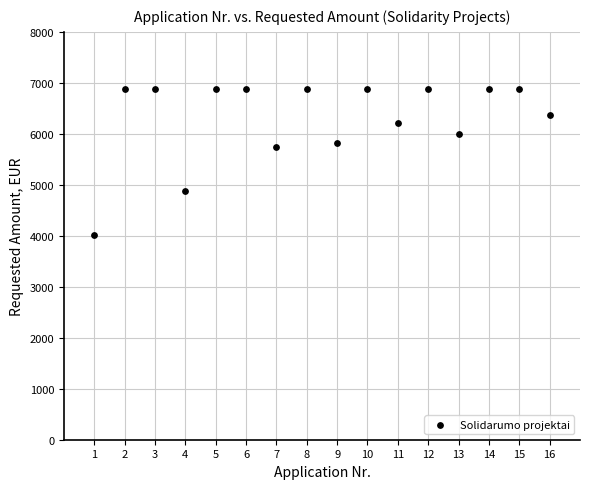

What is the range of X values (max minus min)?

15